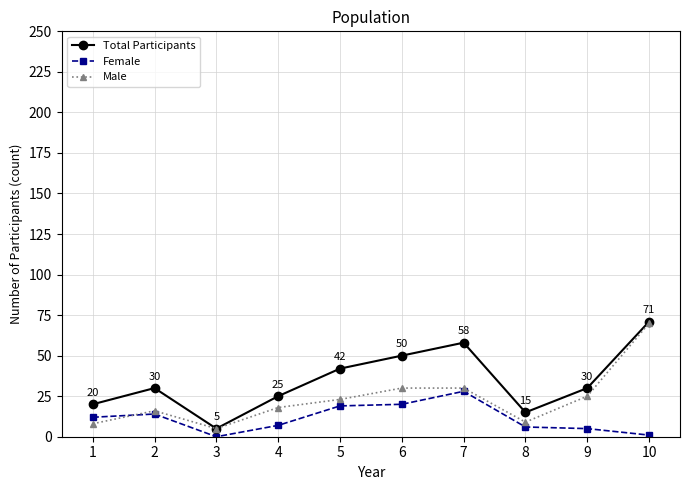

How many intersections are there between Male and Female?

1